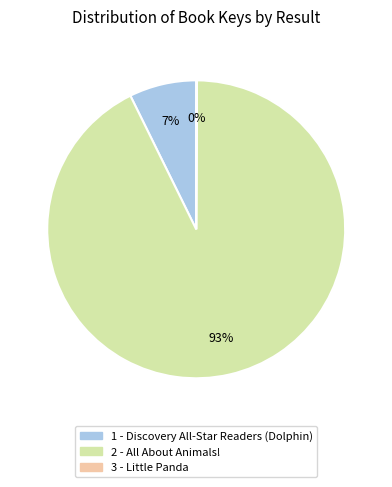

To the nearest percent, what is the combined percentage of 2 - All About Animals! and 1 - Discovery All-Star Readers (Dolphin)?

100%